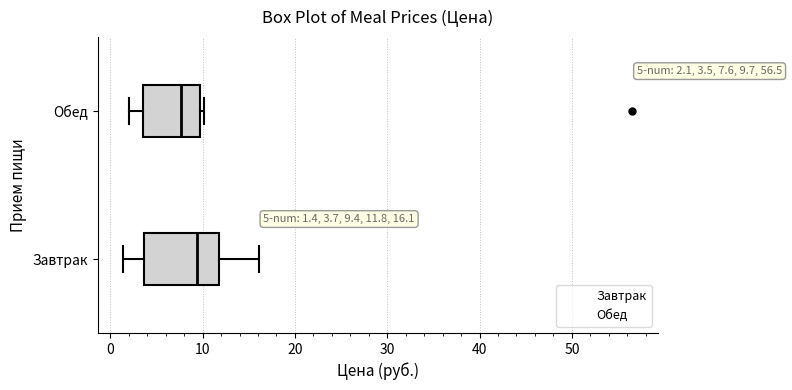

Which box's median line is the furthest to the right?

Завтрак